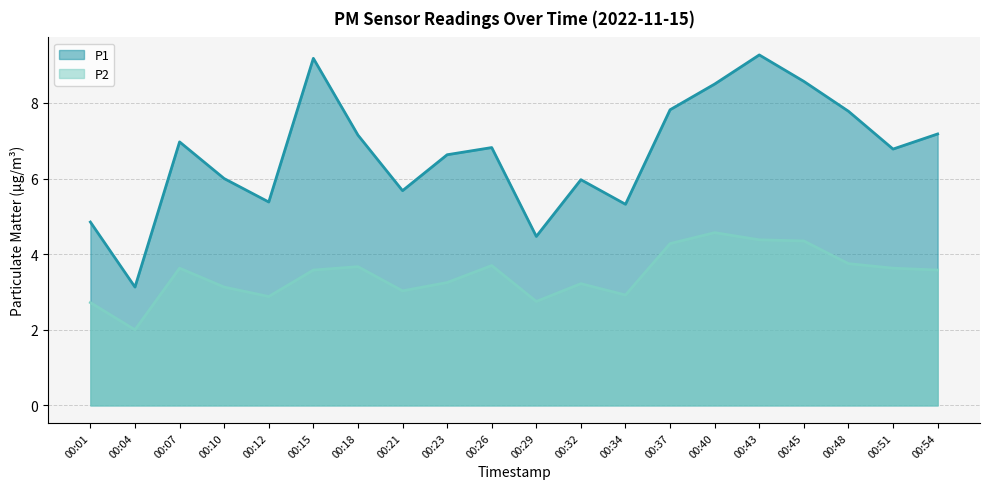

True or false: P1 has a value of 8.5 at 00:40.

True